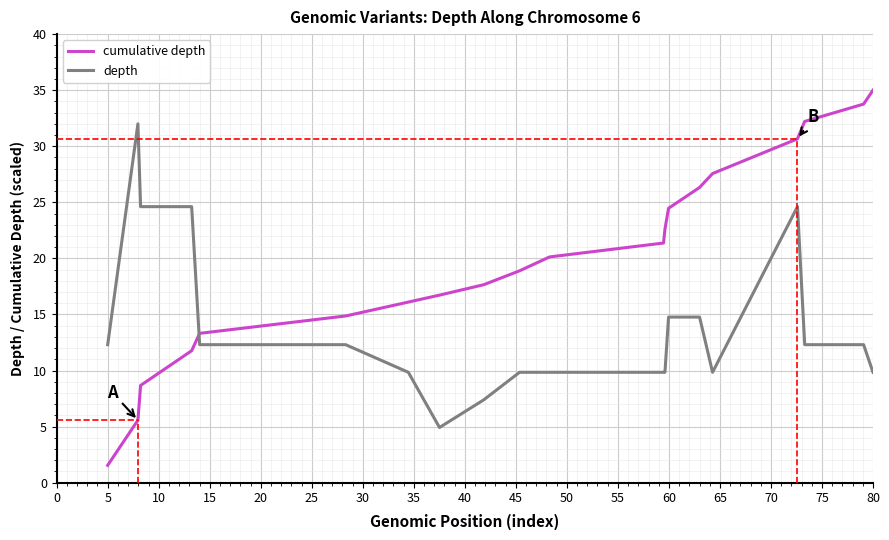

After their last crossing, which series has the higher values: cumulative depth or depth?

cumulative depth